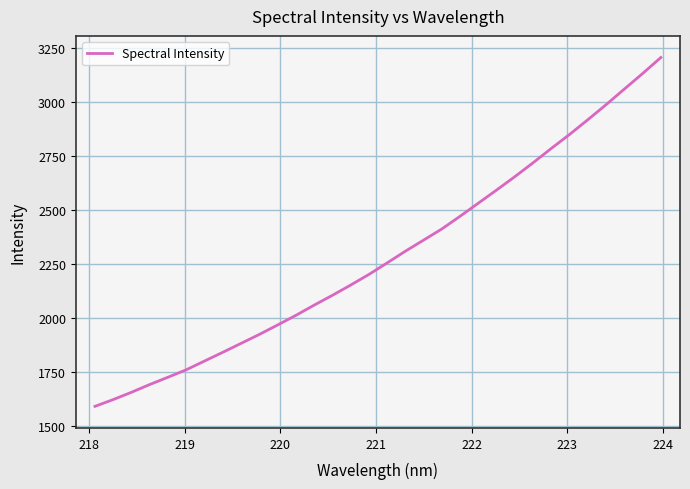

True or false: there are more than 0 points higher than both neighbors.

False